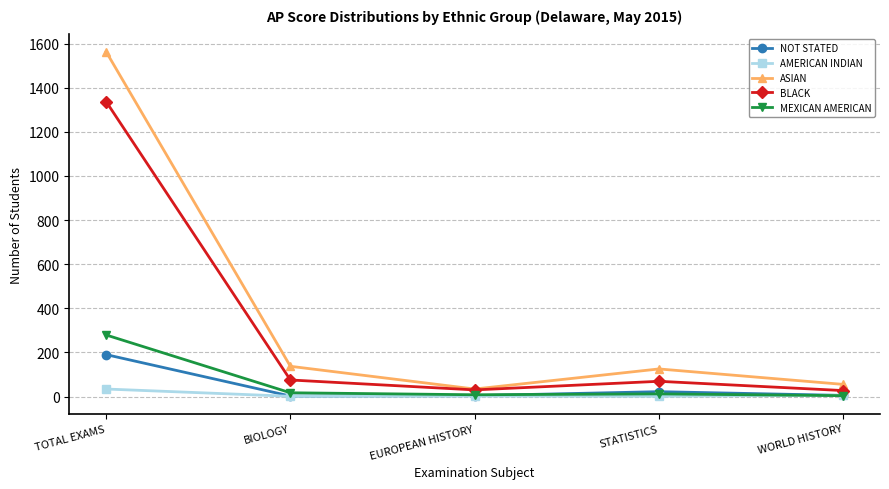

What is the label of the 1st point from the right?

WORLD HISTORY